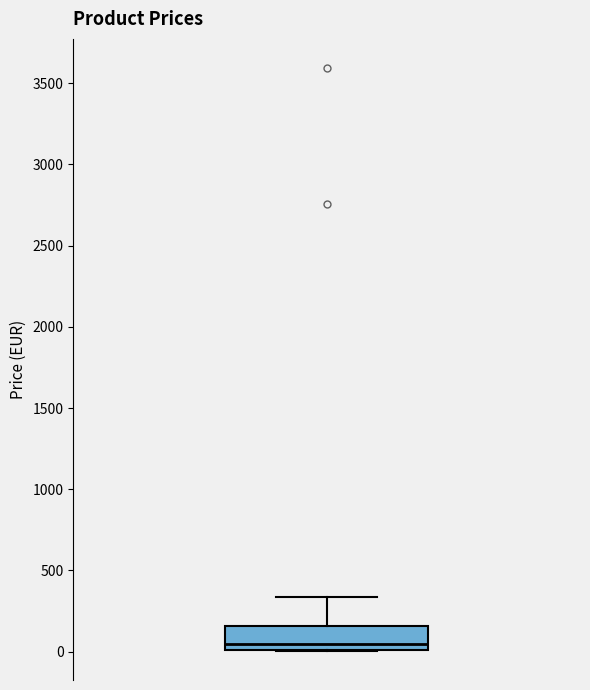

Where is the lower edge of the box on the y-axis? The values are not printed on the chart, so give them approximately, as read against the axis.

0